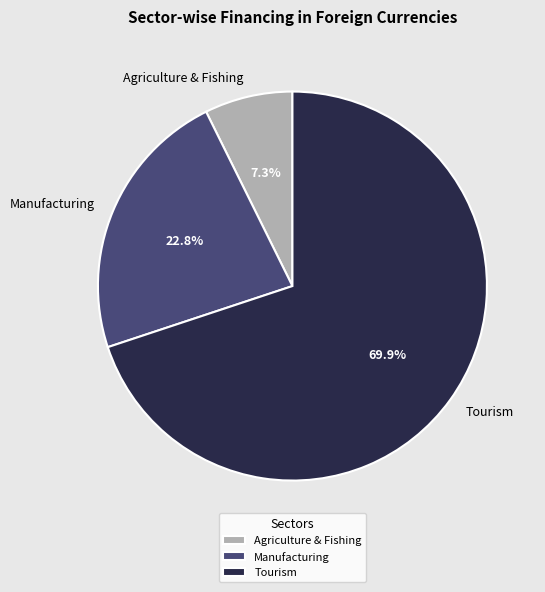

To the nearest percent, what is the difference between the Agriculture & Fishing and Tourism slice percentages?

63%